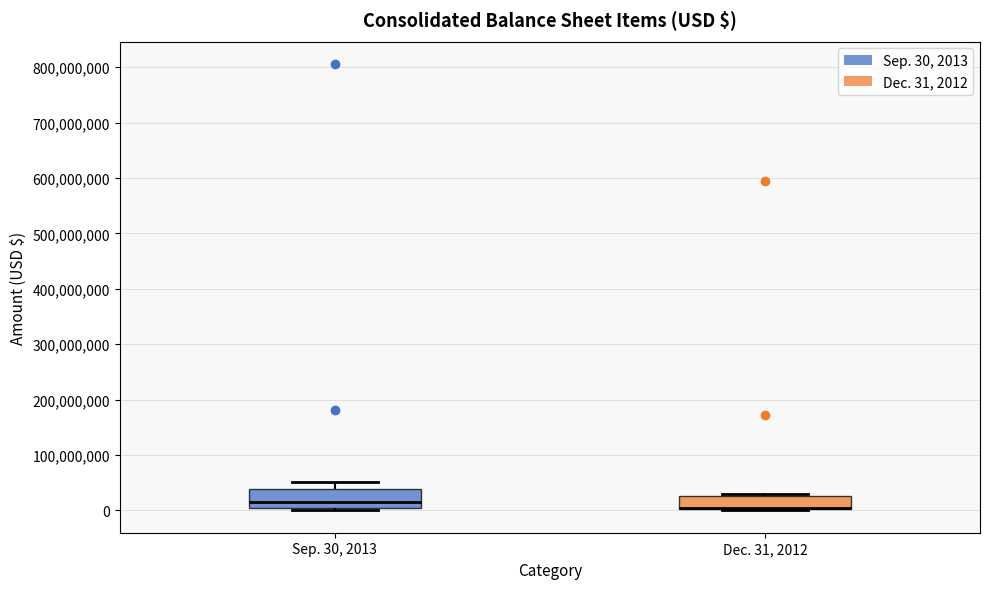

Which box is the tallest, from its lower edge to its upper edge?

Sep. 30, 2013